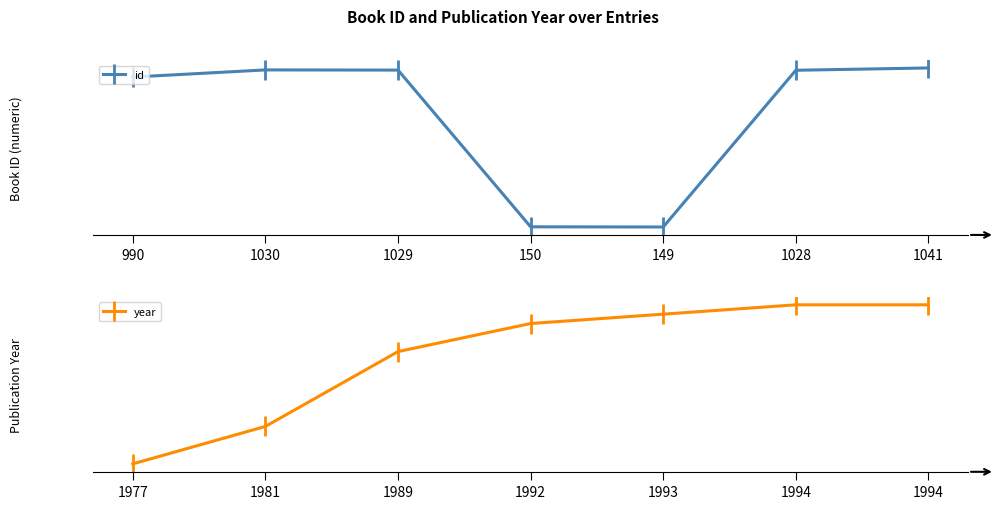

What is the difference between the id values at 150 and 1041?

891